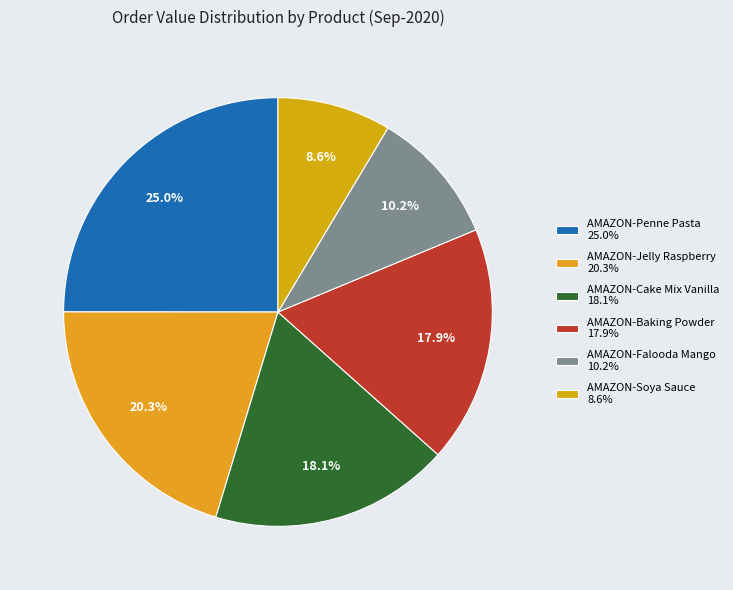

How many slices are in this pie chart?

6